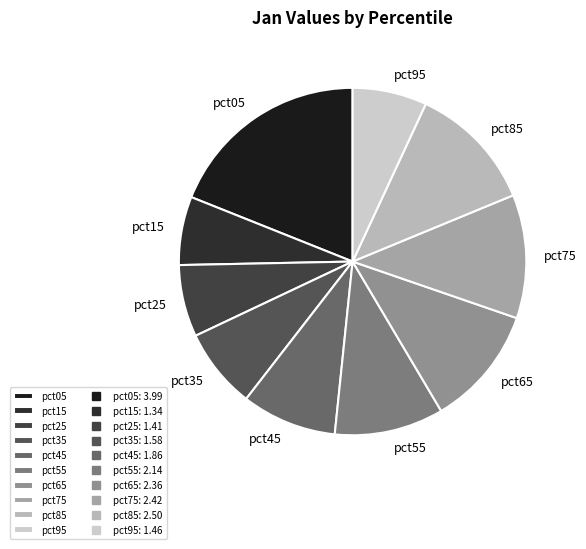

Is pct55 the majority of the pie?

No